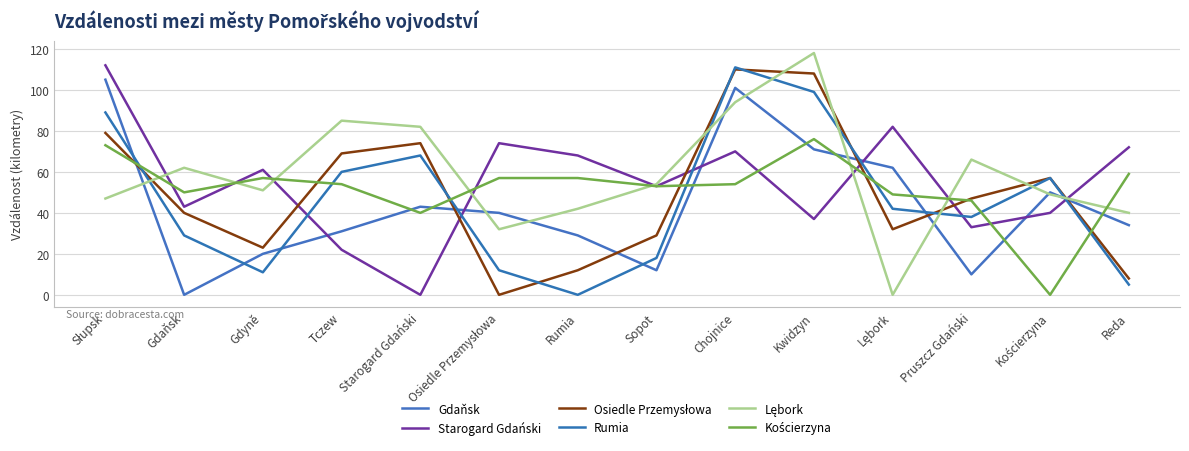

Which has a higher value, Pruszcz Gdański or Osiedle Przemysłowa?

Osiedle Przemysłowa